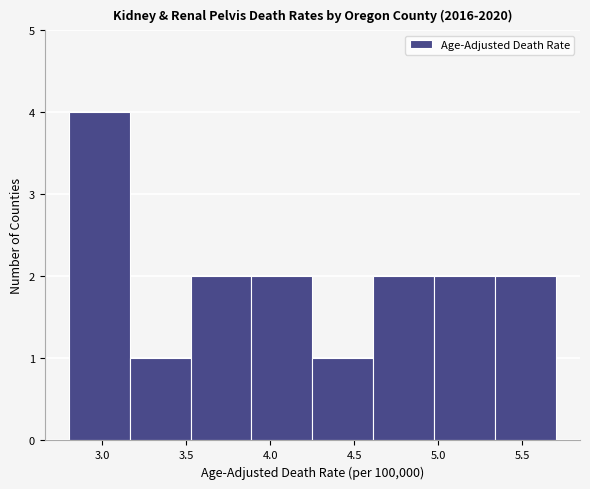

Reading left to right, transcribe this chart: for each bar, give the range it covers on the x-axis and its height. Neither the bar edges nor the heights are printed on the chart, so give them approximately, as read against the axes.

2.80 to 3.15: 4
3.15 to 3.55: 1
3.55 to 3.90: 2
3.90 to 4.25: 2
4.25 to 4.60: 1
4.60 to 5.00: 2
5.00 to 5.35: 2
5.35 to 5.70: 2